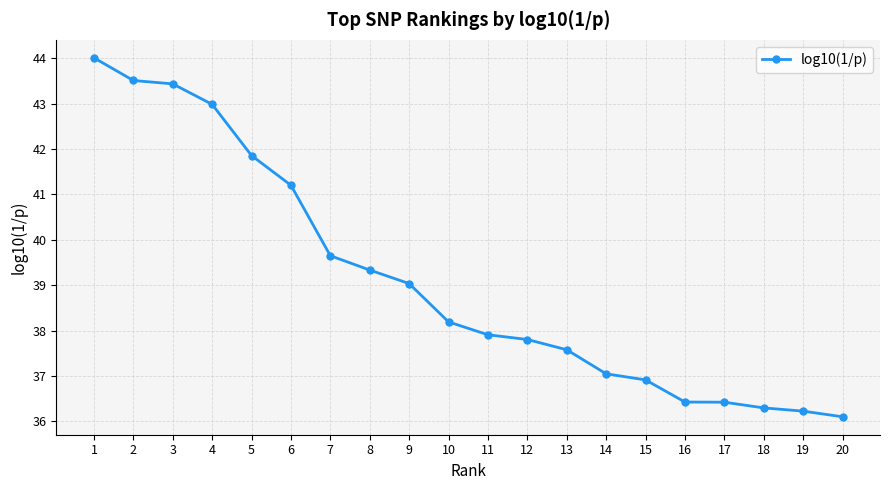

At which label does the data first exceed 38?

1